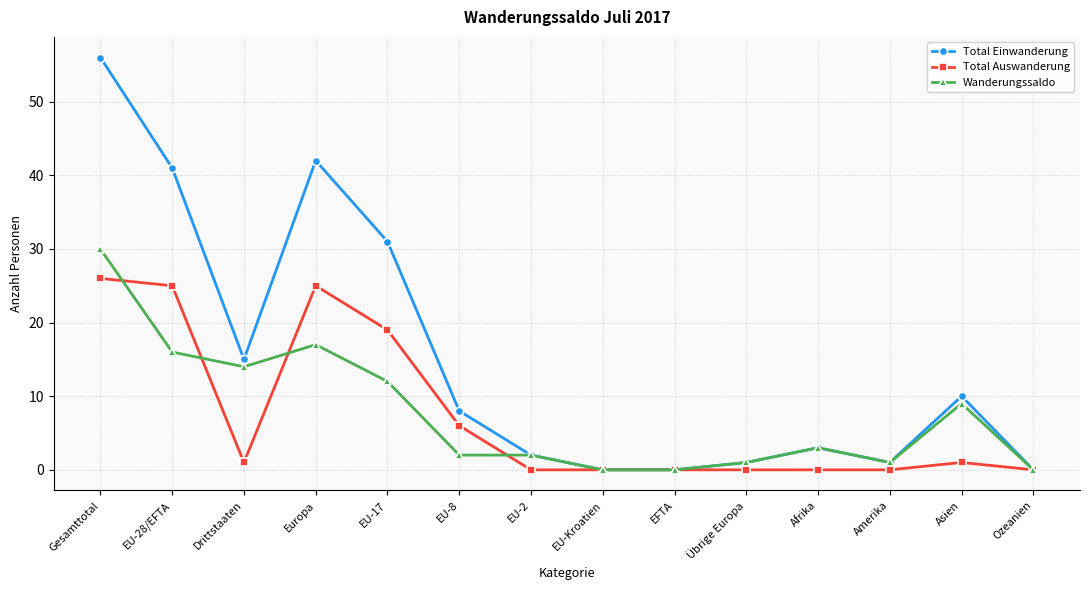

What is the sum of all Total Auswanderung values?

103